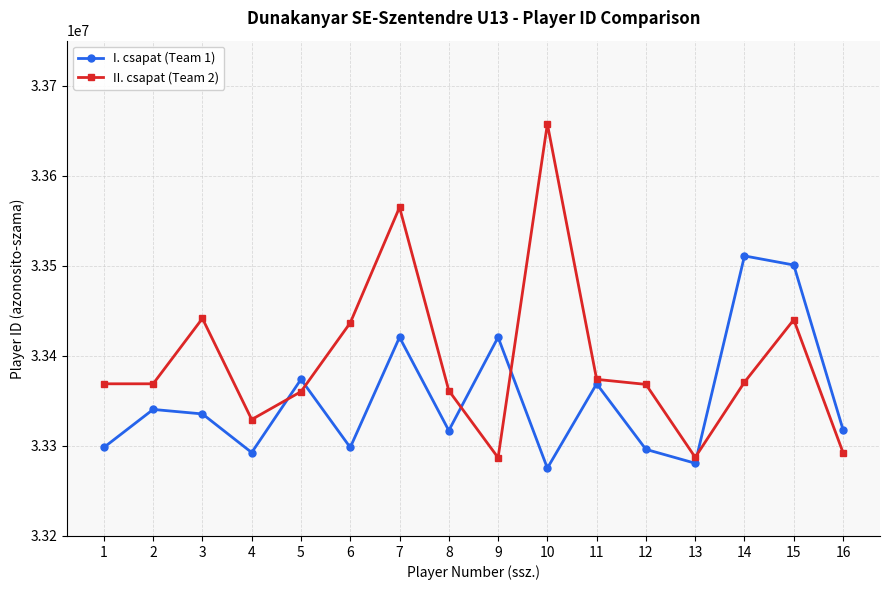

The value of II. csapat (Team 2) at 14 is 33370802. True or false?

True